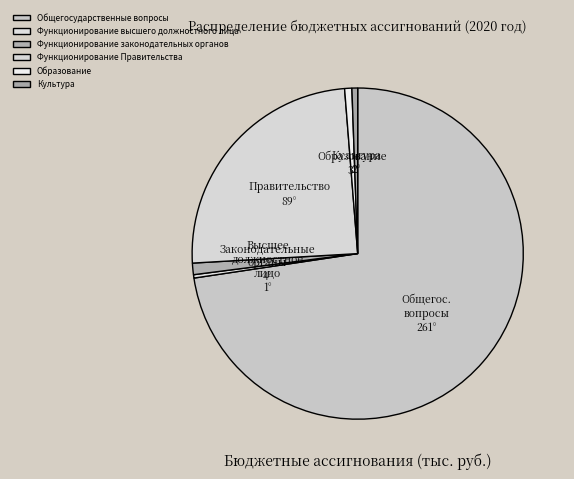

Combined, do Образование and Общегосударственные вопросы account for over 50%?

Yes